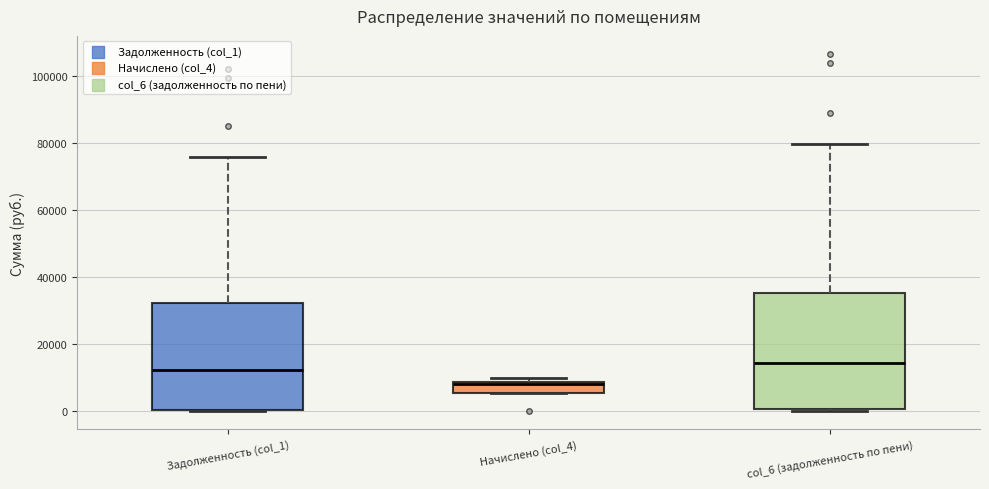

Reading left to right, transcribe this box plot: for each box, give where its median line is, the range the box spans, and where its two whiskers end, as read against the y-axis. The values are not printed on the chart, so give them approximately, as read against the axis.

Задолженность (col_1): median 12000, box 0 to 32000, whiskers 0 to 76000
Начислено (col_4): median 8000, box 6000 to 8000, whiskers 6000 to 10000
col_6 (задолженность по пени): median 14000, box 0 to 36000, whiskers 0 (just below the box's lower edge) to 80000